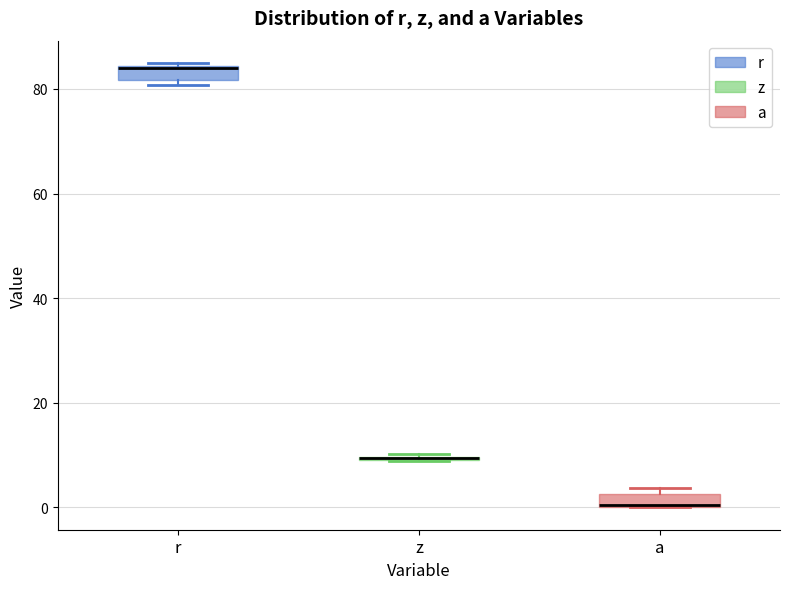

Where is the lower edge of the box for a on the y-axis? The values are not printed on the chart, so give them approximately, as read against the axis.

0